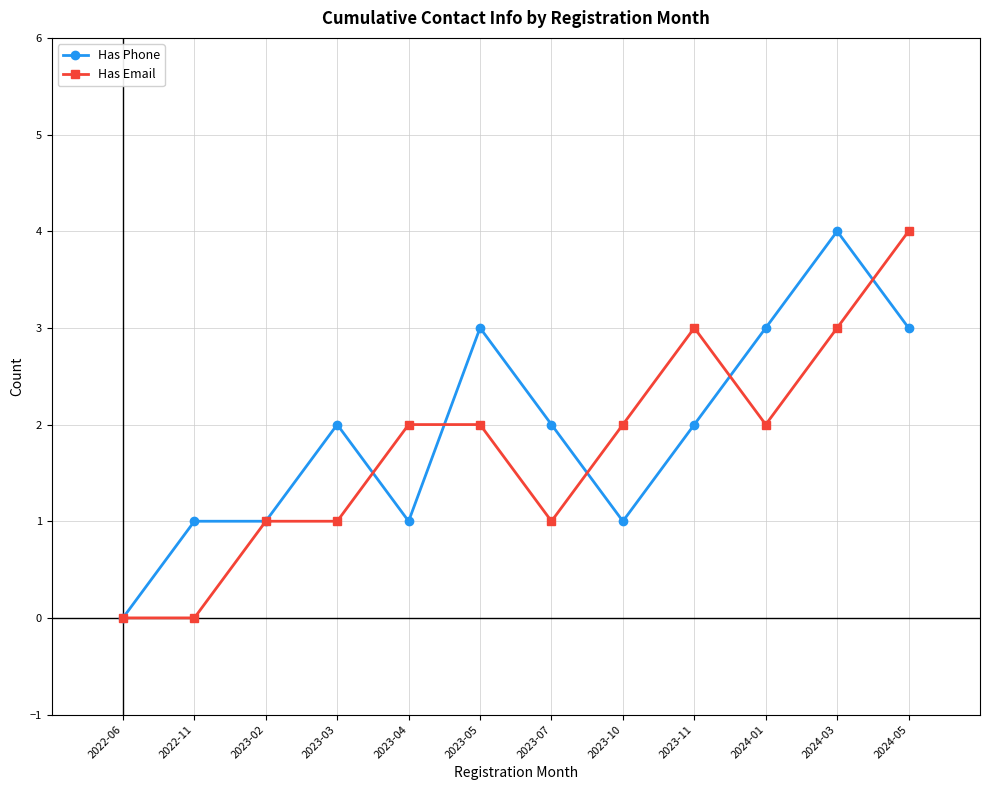

True or false: Has Email has more than 0 points higher than both neighbors.

True